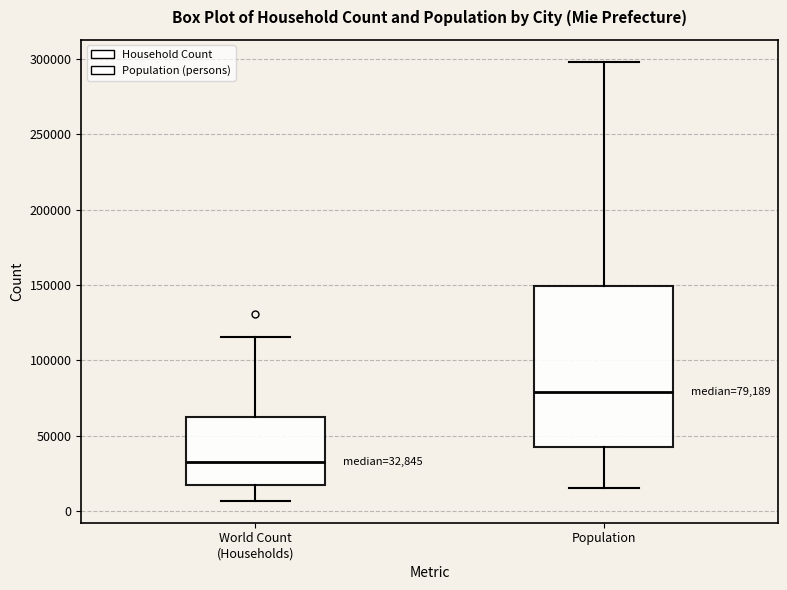

Comparing the boxes themselves (not the whiskers), which one is the tallest?

Population